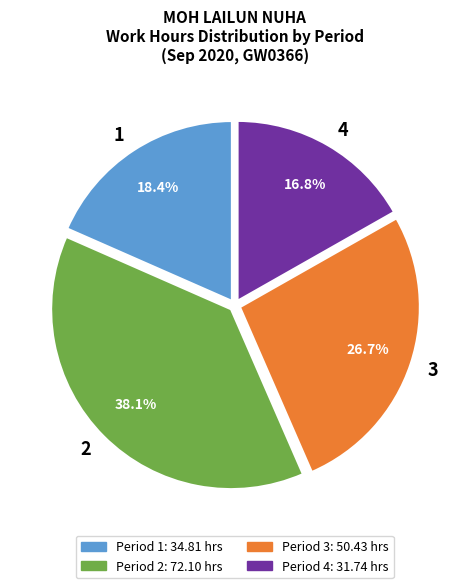

How much of the chart is everything except 2?

61.9%